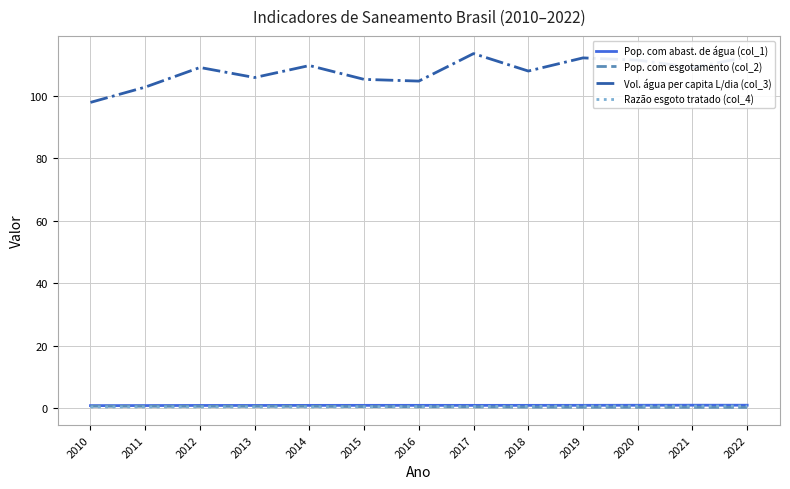

What is the difference between the highest and lowest values at 2016?

104.3